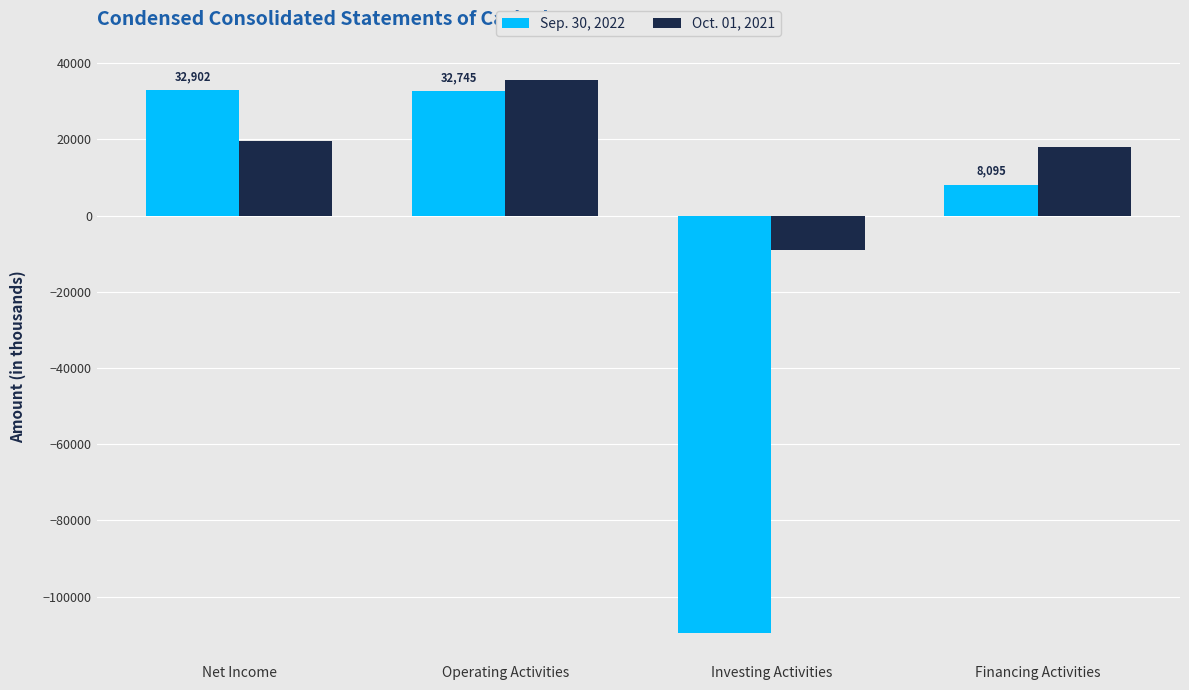

Where is Sep. 30, 2022 nearest to the value -38378?

Financing Activities